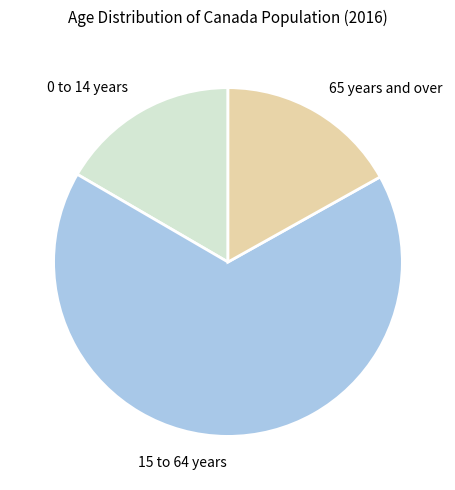

Does 0 to 14 years represent more than half of the total?

No